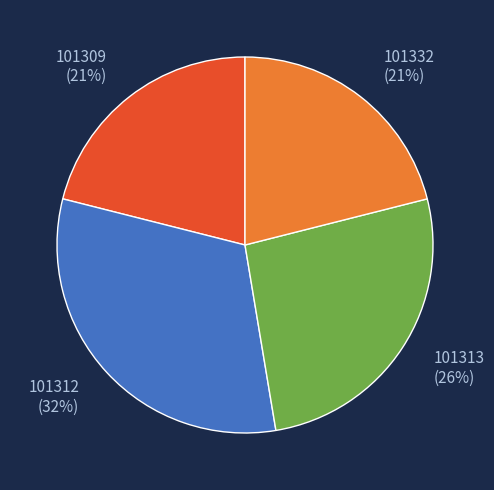

What percentage is the 101332 slice, to the nearest percent?

21%